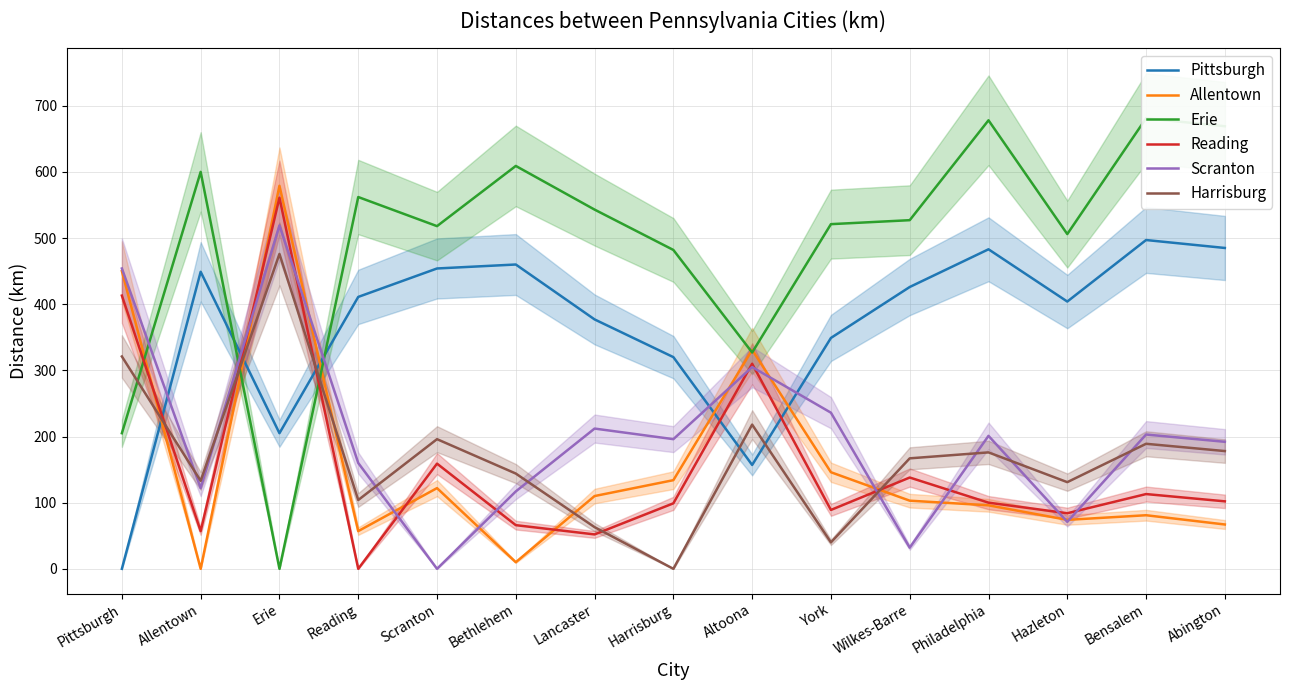

How many distinct data groups are displayed?

6